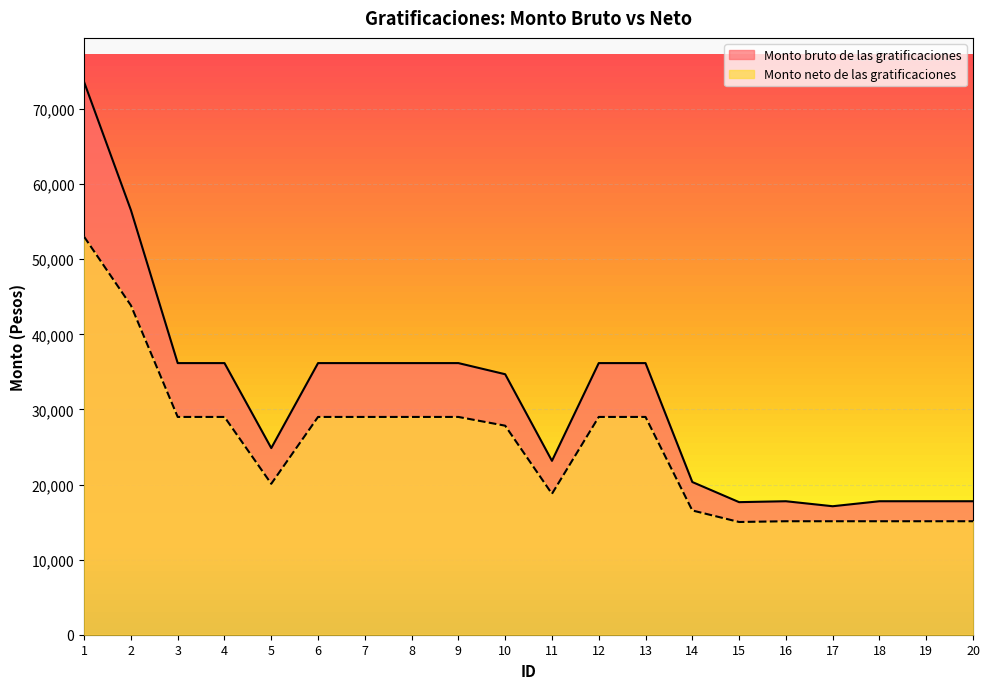

At which label is Monto bruto de las gratificaciones closest to 45353?

3